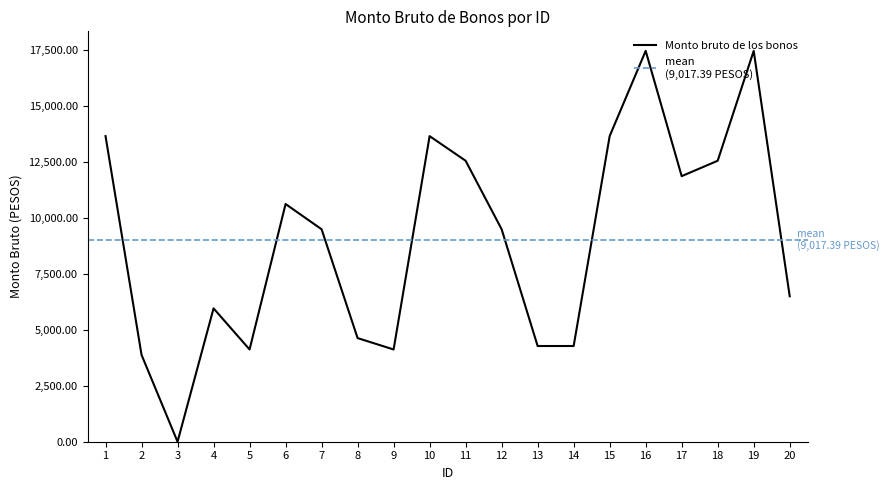

At which label is the value closest to 8737?

7